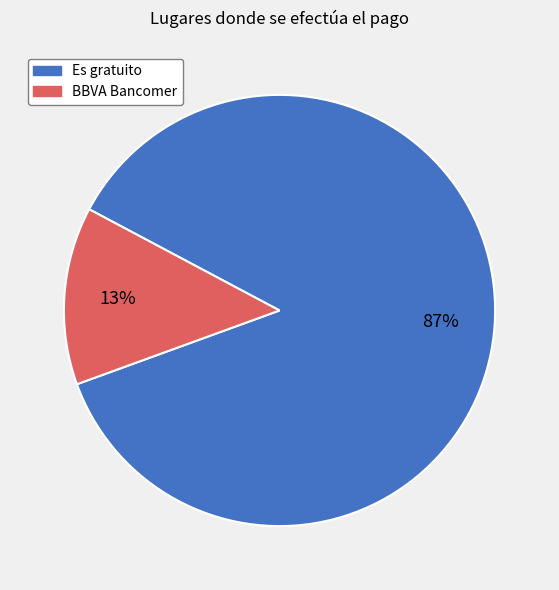

The BBVA Bancomer slice represents 13% of the pie. True or false?

True